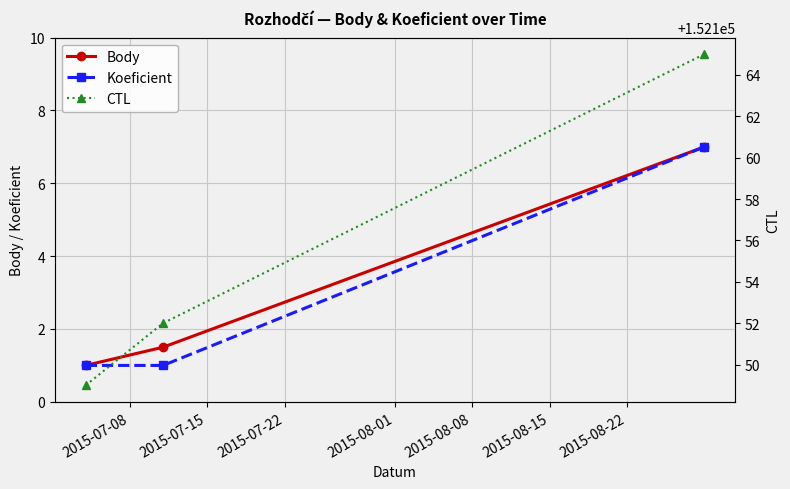

What is the minimum value for Koeficient?

1.0